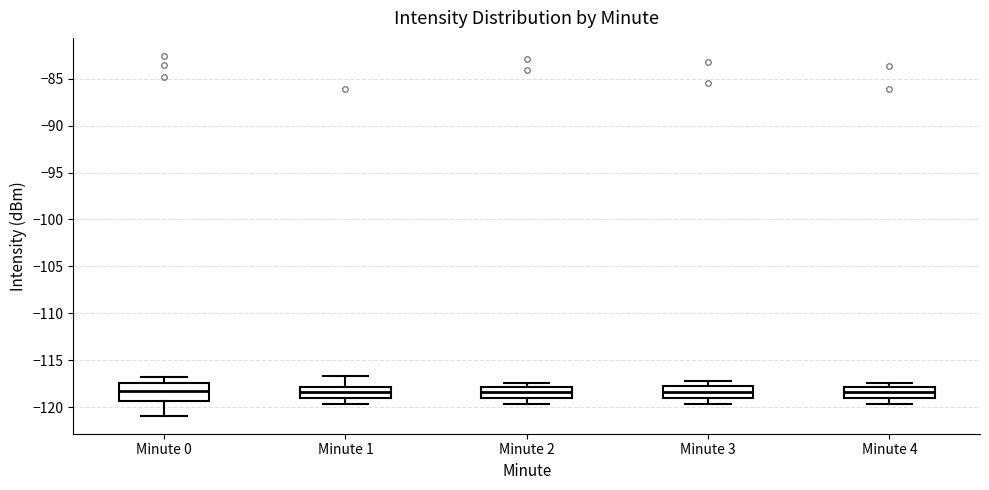

Where does the lower whisker of the box for Minute 3 end on the y-axis? The values are not printed on the chart, so give them approximately, as read against the axis.

-119.5